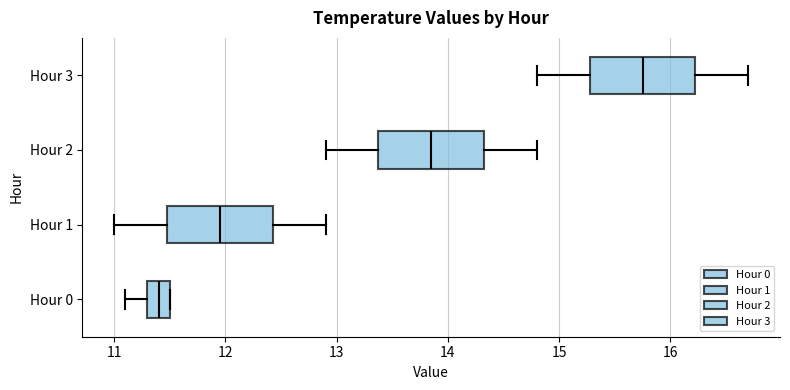

Which box has the furthest to the left median line?

Hour 0